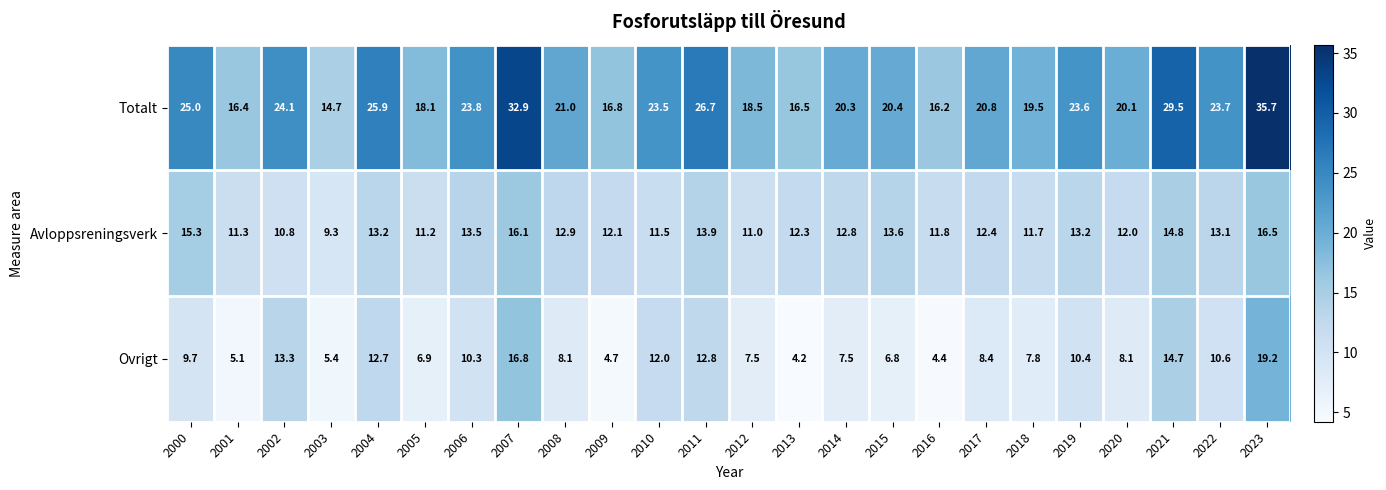

What is the approximate value of Ovrigt at 2004?

12.7